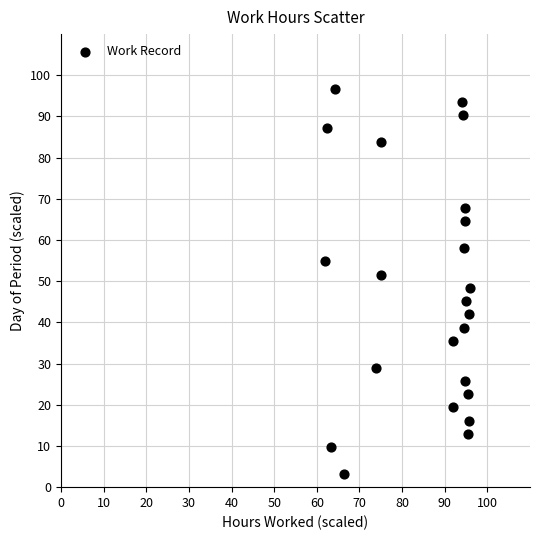

What is the range of X values (max minus min)?

34.0